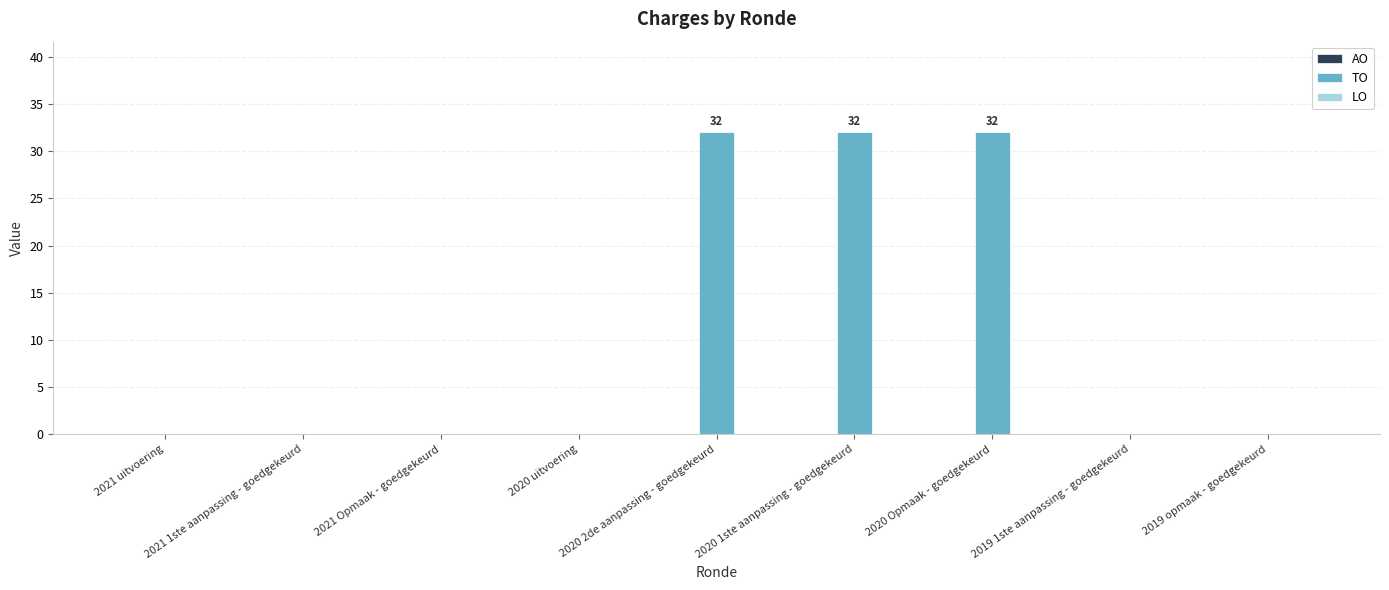

What is the greatest value displayed?

32